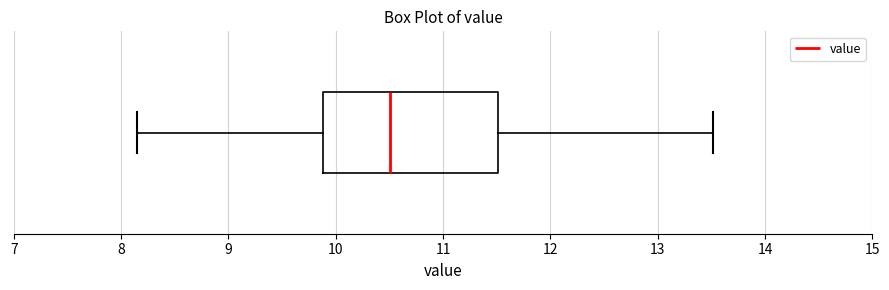

Transcribe this box plot: give where the median line is, the range the box spans, and where the two whiskers end, as read against the x-axis. The values are not printed on the chart, so give them approximately, as read against the axis.

median 10.5, box 9.9 to 11.5, whiskers 8.2 to 13.5